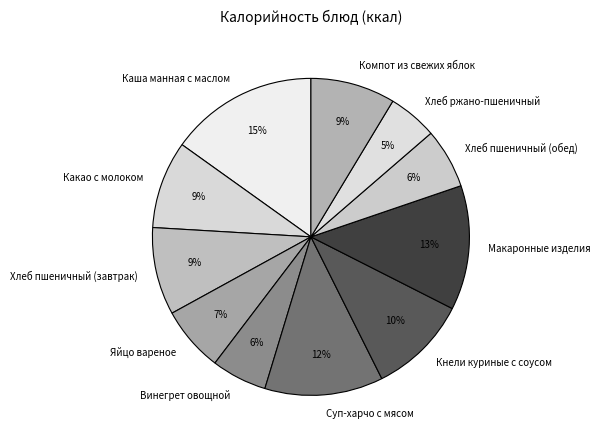

Approximately how many times larger is the value at Каша манная с маслом compared to Хлеб пшеничный (завтрак)?

1.7